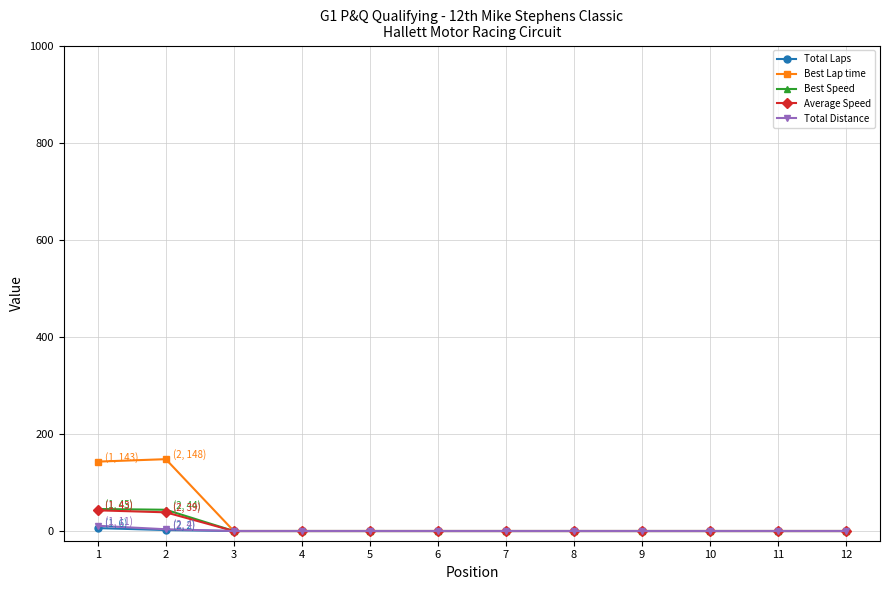

The value of Best Speed at 6 is 0.0. True or false?

True